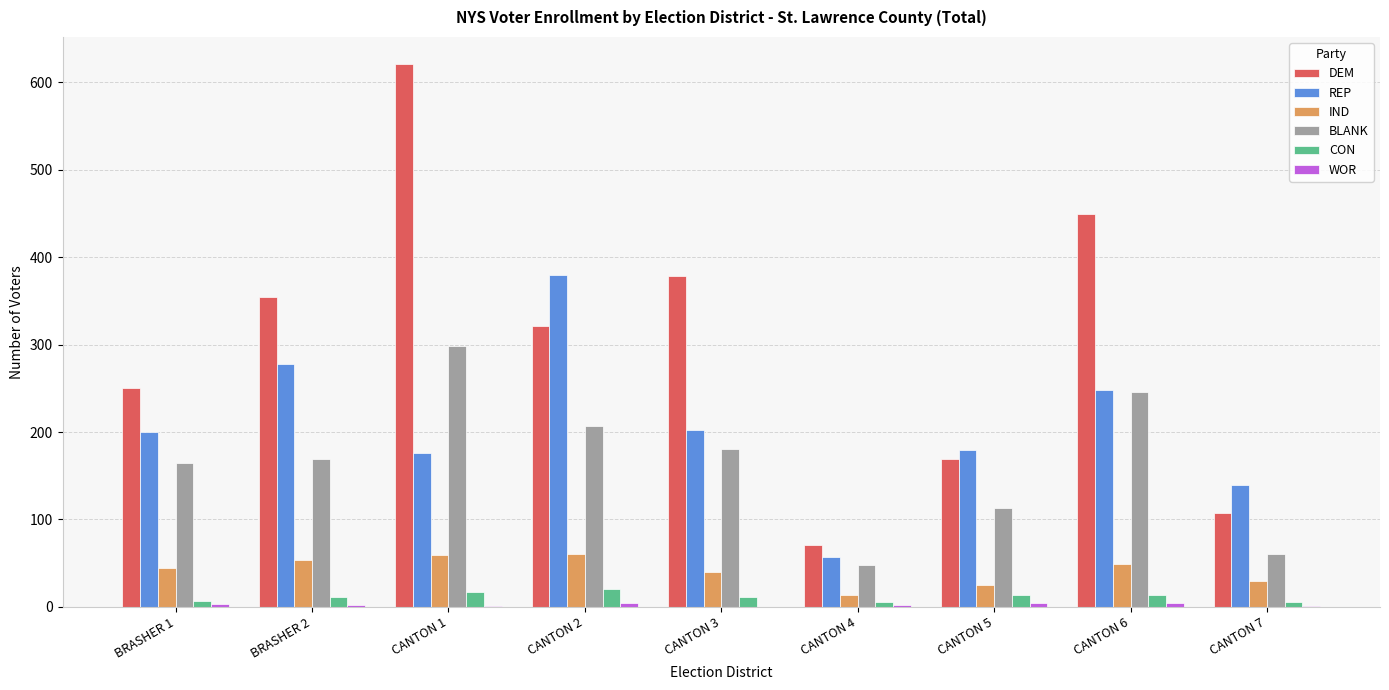

The value of IND at CANTON 7 is 30. True or false?

True